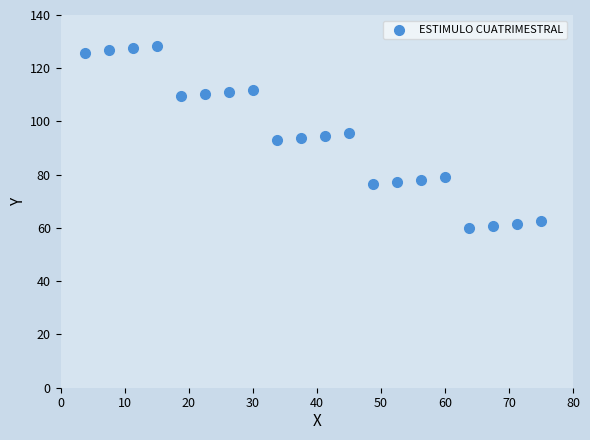

What is the range of Y values (max minus min)?

68.6